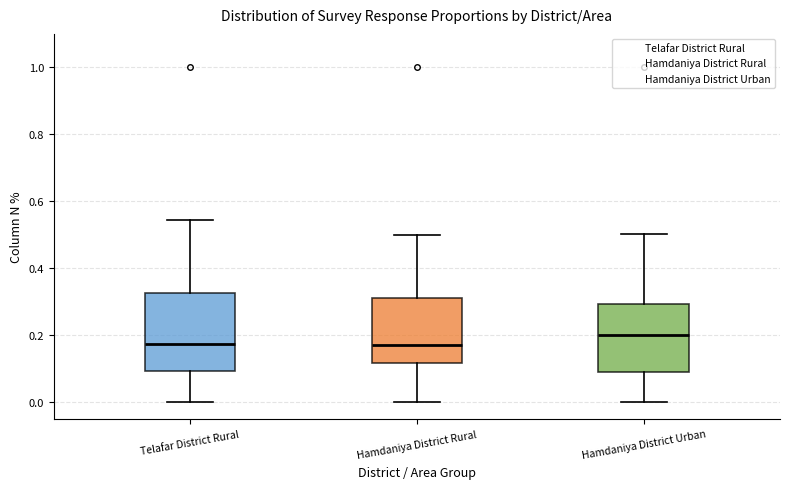

Reading left to right, transcribe this box plot: for each box, give where its median line is, the range the box spans, and where its two whiskers end, as read against the y-axis. The values are not printed on the chart, so give them approximately, as read against the axis.

Telafar District Rural: median 0.18, box 0.10 to 0.32, whiskers 0.00 to 0.54
Hamdaniya District Rural: median 0.16, box 0.12 to 0.32, whiskers 0.00 to 0.50
Hamdaniya District Urban: median 0.20, box 0.10 to 0.30, whiskers 0.00 to 0.50